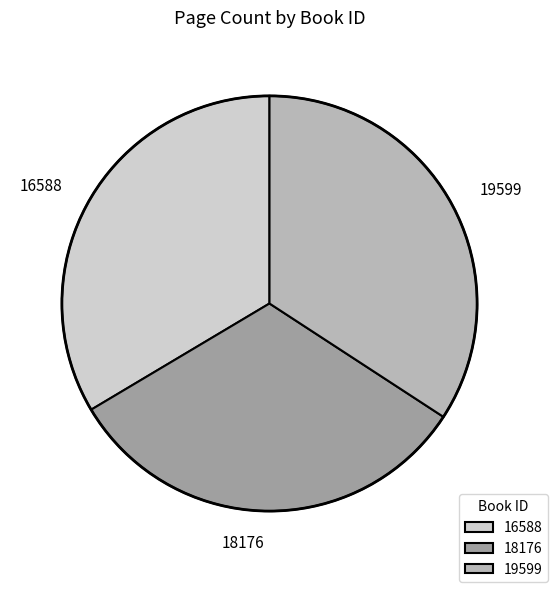

What is the largest slice in the pie chart?

19599